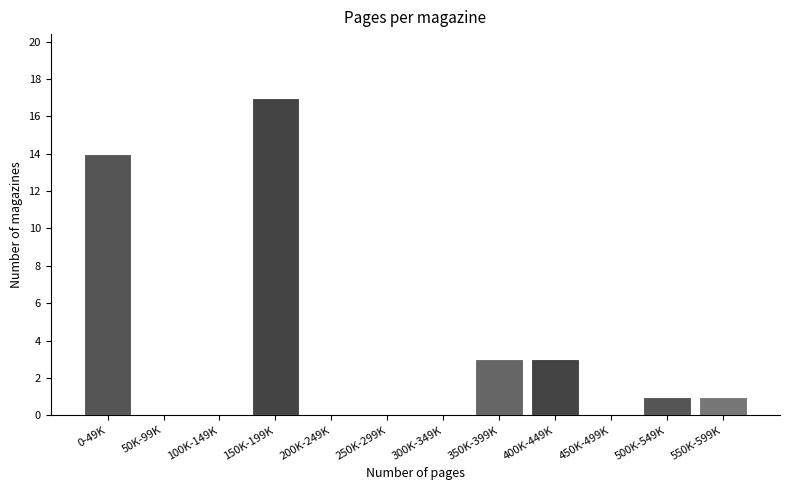

Reading left to right, what are all the values shown in this chart?

0-49K=14	50K-99K=0	100K-149K=0	150K-199K=17	200K-249K=0	250K-299K=0	300K-349K=0	350K-399K=3	400K-449K=3	450K-499K=0	500K-549K=1	550K-599K=1